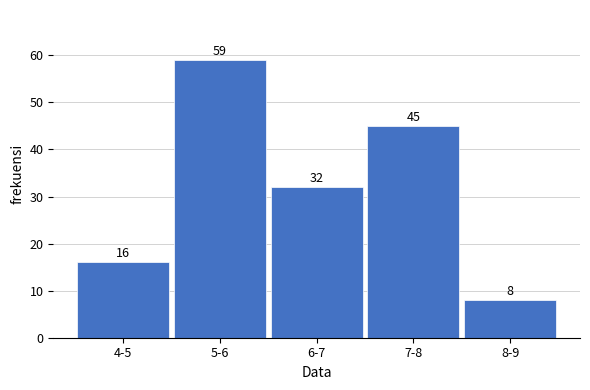

Reading left to right, extract all data points from this chart.

4-5=16	5-6=59	6-7=32	7-8=45	8-9=8